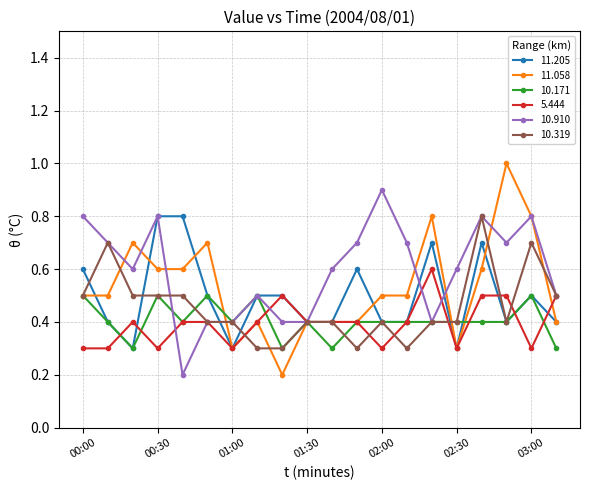

What is the value of the 10.171 point at the 3rd from the left?

0.3